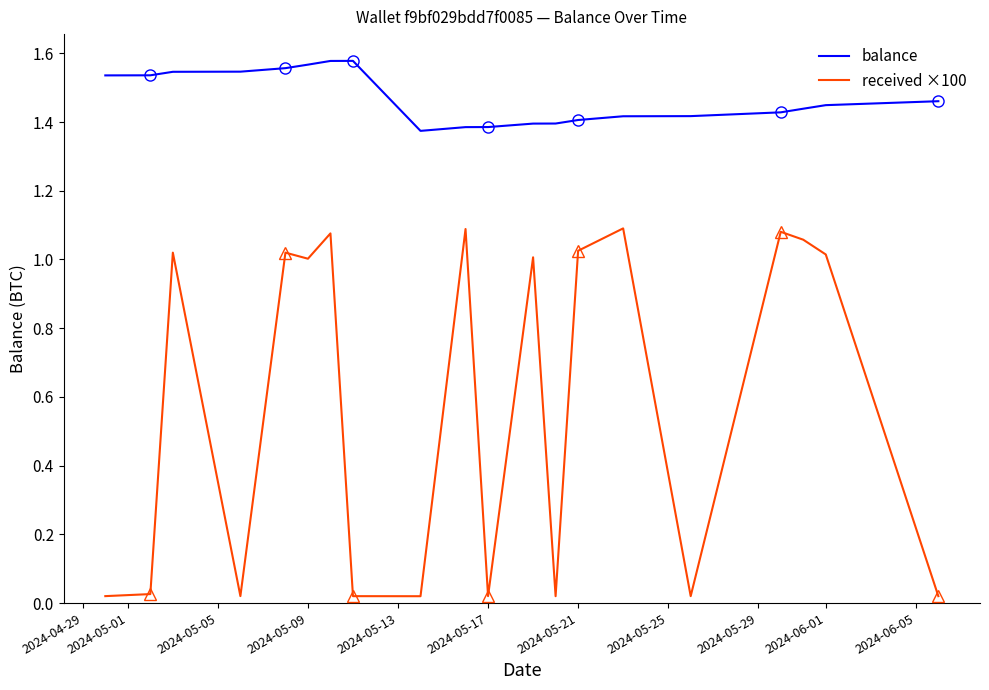

Which series has the largest total across all categories?

balance